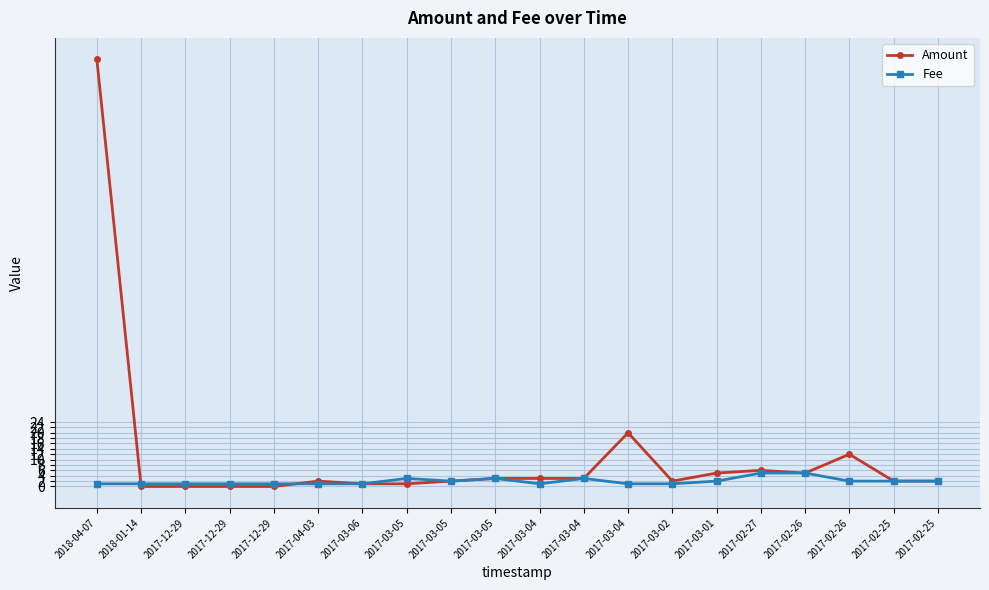

Is the value of Fee at 2017-02-26 greater than the value of Amount at 2017-03-04?

Yes